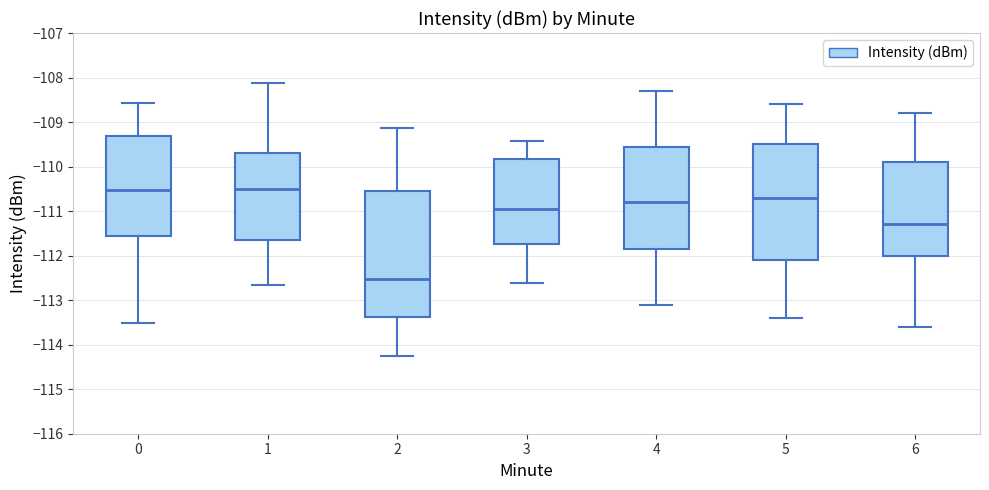

Reading left to right, read every box against the y-axis: the position of its median line, the range the box covers, and the ends of its whiskers. The values are not printed on the chart, so give them approximately, as read against the axis.

0: median -110.5, box -111.5 to -109.3, whiskers -113.5 to -108.6
1: median -110.5, box -111.7 to -109.7, whiskers -112.7 to -108.1
2: median -112.5, box -113.4 to -110.5, whiskers -114.2 to -109.1
3: median -110.9, box -111.7 to -109.8, whiskers -112.6 to -109.4
4: median -110.8, box -111.8 to -109.5, whiskers -113.1 to -108.3
5: median -110.7, box -112.1 to -109.5, whiskers -113.4 to -108.6
6: median -111.3, box -112.0 to -109.9, whiskers -113.6 to -108.8